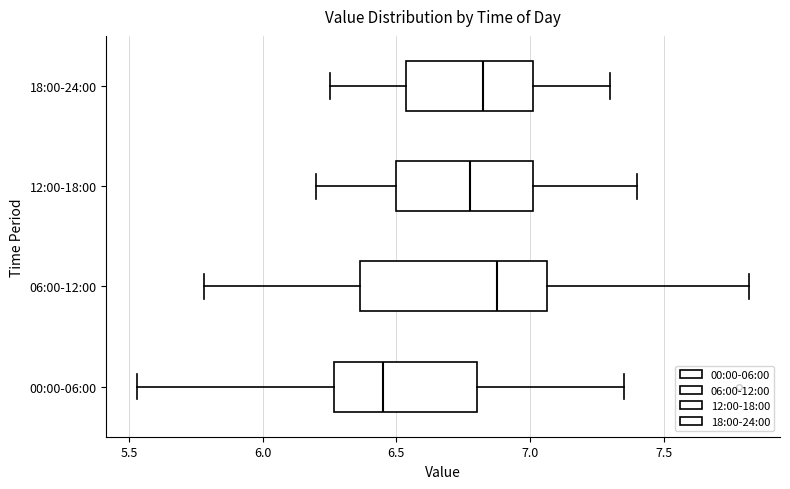

Reading bottom to top, transcribe this box plot: for each box, give where its median line is, the range the box spans, and where its two whiskers end, as read against the x-axis. The values are not printed on the chart, so give them approximately, as read against the axis.

00:00-06:00: median 6.45, box 6.25 to 6.80, whiskers 5.55 to 7.35
06:00-12:00: median 6.90, box 6.35 to 7.05, whiskers 5.80 to 7.80
12:00-18:00: median 6.80, box 6.50 to 7.00, whiskers 6.20 to 7.40
18:00-24:00: median 6.85, box 6.55 to 7.00, whiskers 6.25 to 7.30